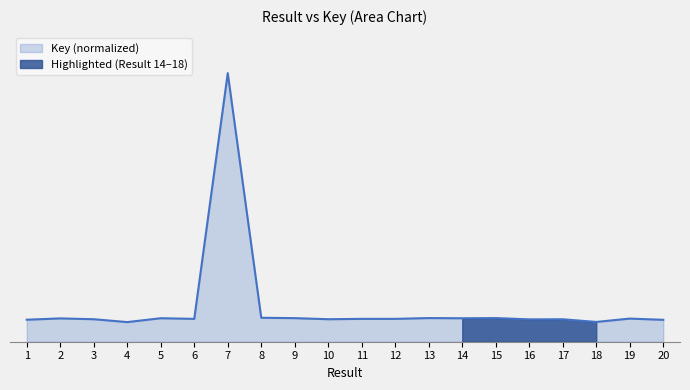

Where is the first local maximum?

2